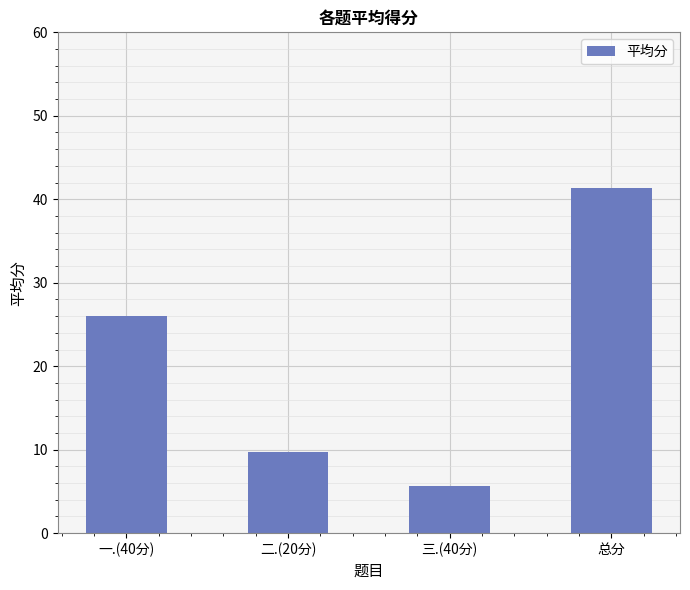

List the labels in order of value, largest first.

总分, 一.(40分), 二.(20分), 三.(40分)